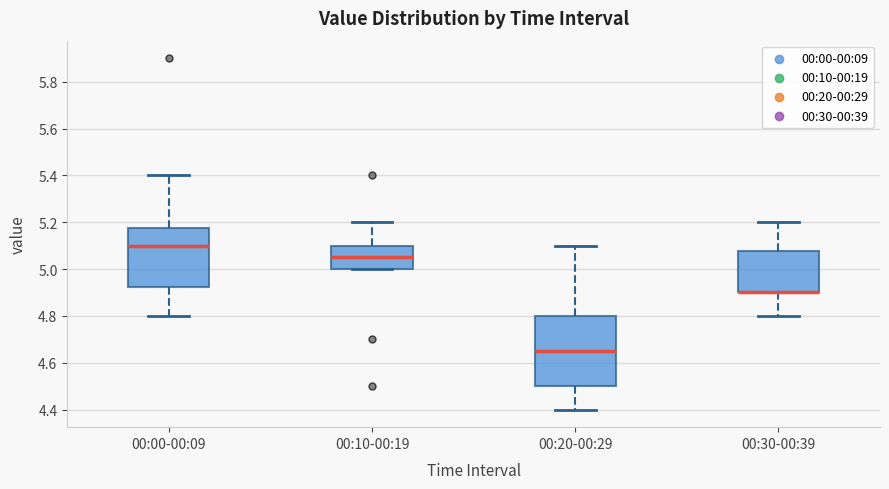

Reading left to right, transcribe this box plot: for each box, give where its median line is, the range the box spans, and where its two whiskers end, as read against the y-axis. The values are not printed on the chart, so give them approximately, as read against the axis.

00:00-00:09: median 5.10, box 4.92 to 5.18, whiskers 4.80 to 5.40
00:10-00:19: median 5.06, box 5.00 to 5.10, whiskers 5.00 to 5.20
00:20-00:29: median 4.66, box 4.50 to 4.80, whiskers 4.40 to 5.10
00:30-00:39: median 4.90 (drawn on the box's lower edge), box 4.90 to 5.08, whiskers 4.80 to 5.20